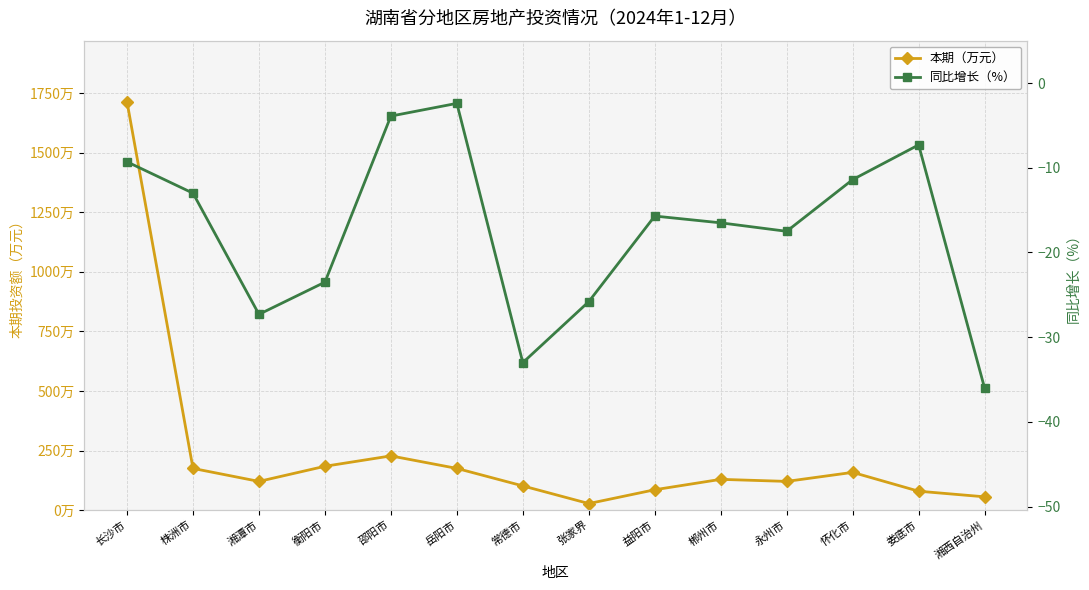

Is the value of 本期（万元） at 衡阳市 greater than the value of 同比增长（%） at 衡阳市?

Yes